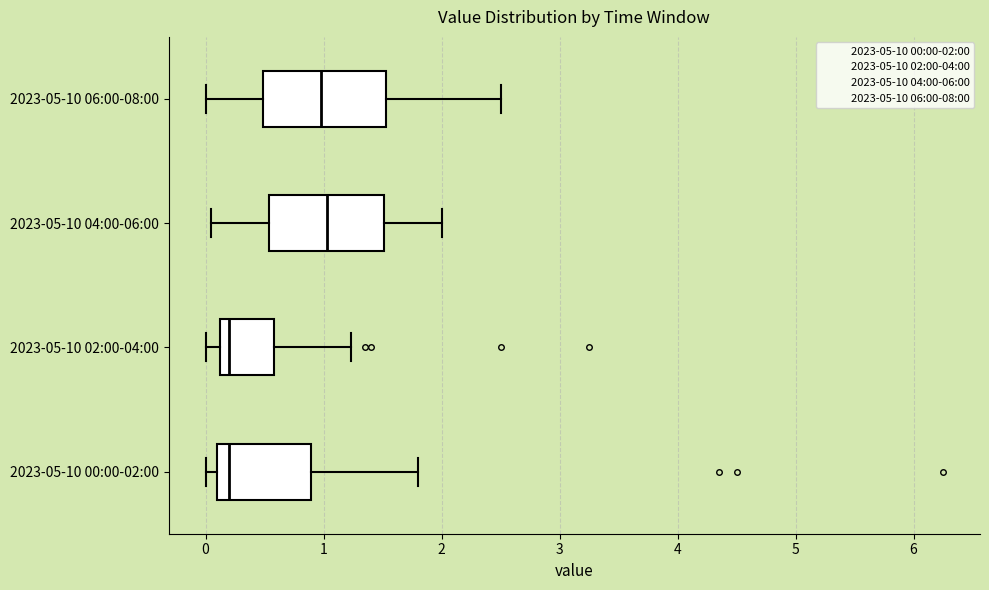

Reading bottom to top, transcribe this box plot: for each box, give where its median line is, the range the box spans, and where its two whiskers end, as read against the x-axis. The values are not printed on the chart, so give them approximately, as read against the axis.

2023-05-10 00:00-02:00: median 0.2, box 0.1 to 0.9, whiskers 0.0 to 1.8
2023-05-10 02:00-04:00: median 0.2, box 0.1 to 0.6, whiskers 0.0 to 1.2
2023-05-10 04:00-06:00: median 1.0, box 0.5 to 1.5, whiskers 0.1 to 2.0
2023-05-10 06:00-08:00: median 1.0, box 0.5 to 1.5, whiskers 0.0 to 2.5